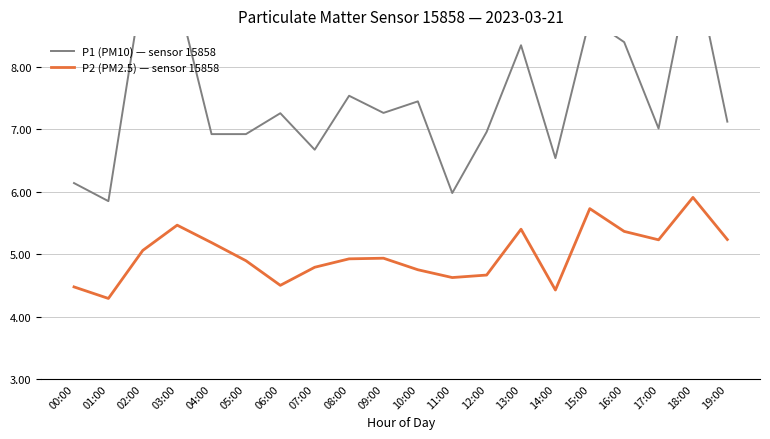

What is the difference between the P2 (PM2.5) — sensor 15858 values at 14:00 and 02:00?

0.6